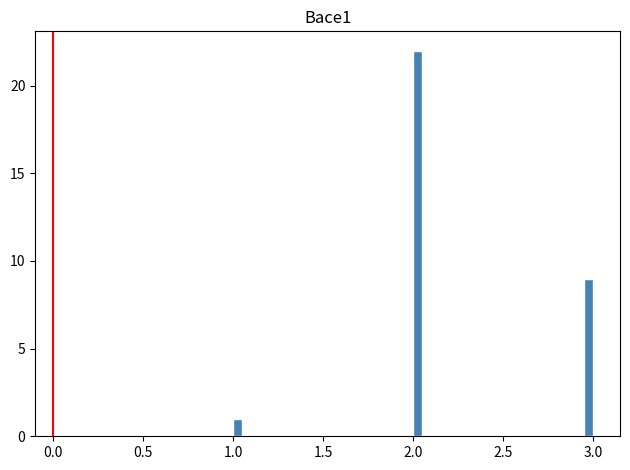

Around what value on the x-axis is the tallest bar? Give the approximate position of its centre, as read against the axis.

2.05